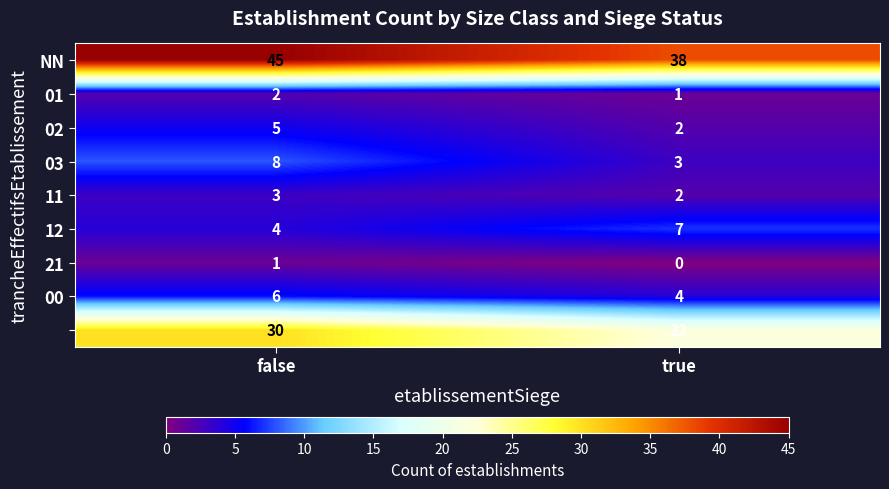

Which label corresponds to the smallest value in the chart?

true